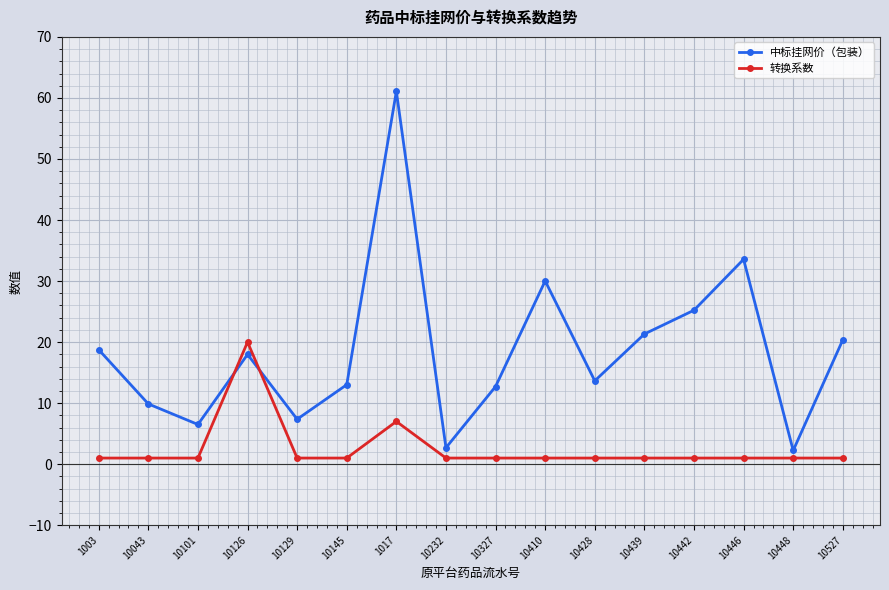

True or false: 中标挂网价（包装） has more than 0 interior local peaks.

True